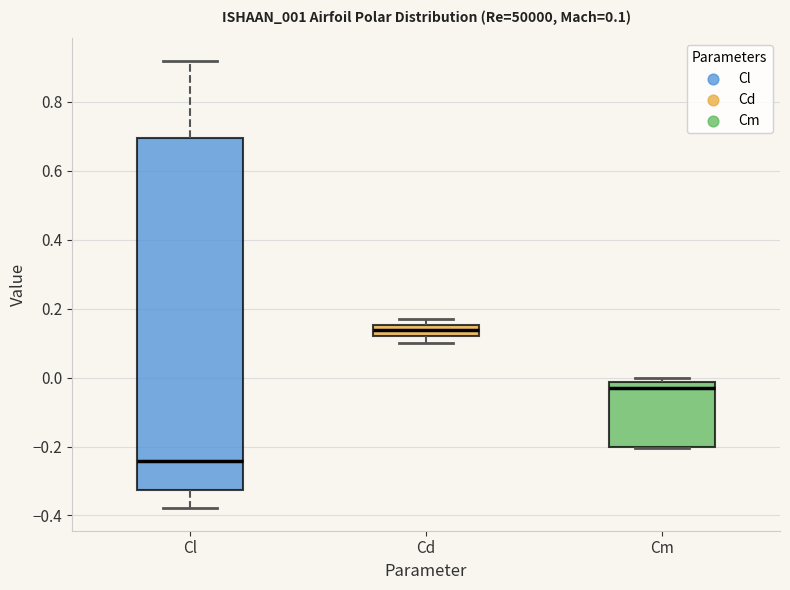

Comparing the boxes themselves (not the whiskers), which one is the tallest?

Cl